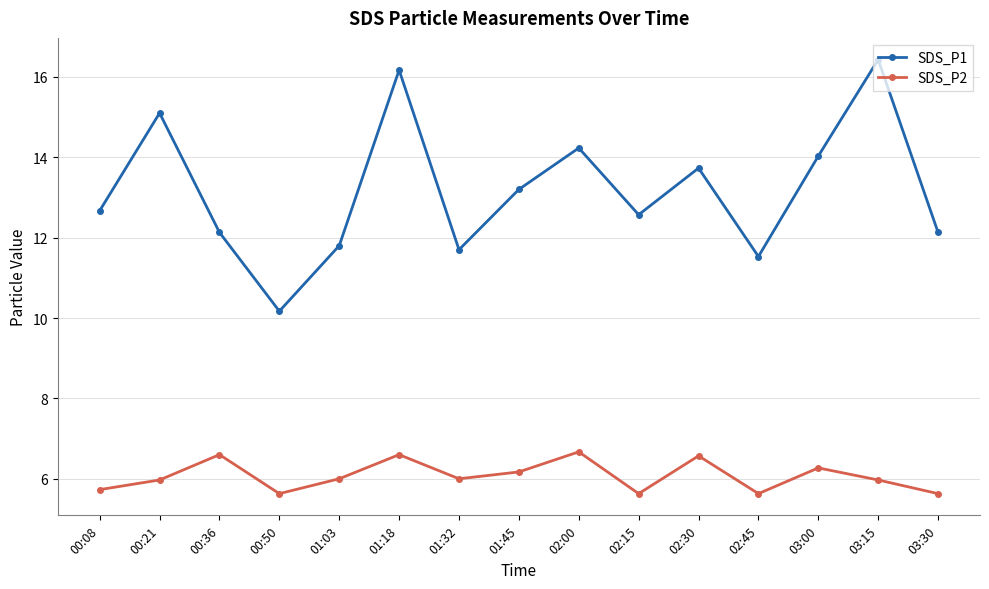

True or false: SDS_P2 has more than 1 points higher than both neighbors.

True